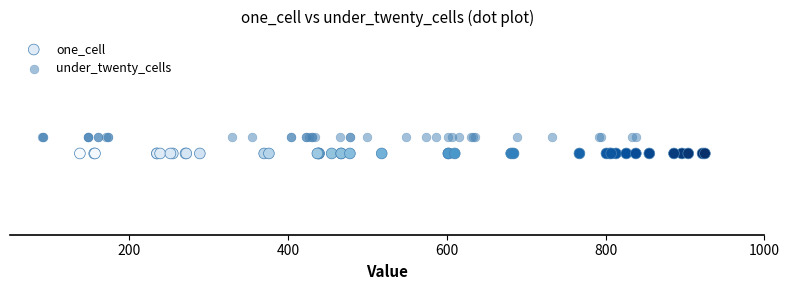

What are all the series names shown in the legend?

one_cell, under_twenty_cells